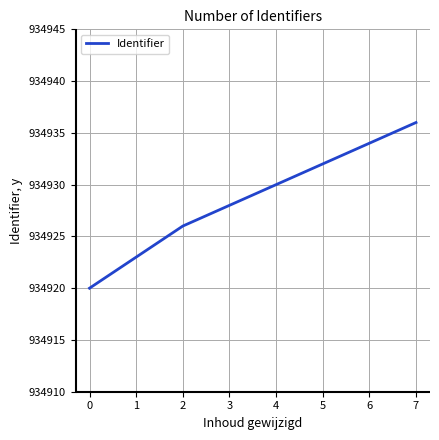

At which category does the chart reach its peak across all series?

7